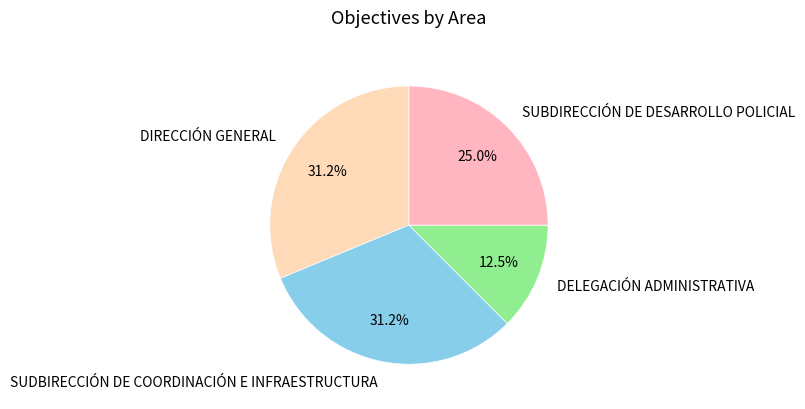

Is the sum of DELEGACIÓN ADMINISTRATIVA and SUBDIRECCIÓN DE DESARROLLO POLICIAL greater than half?

No